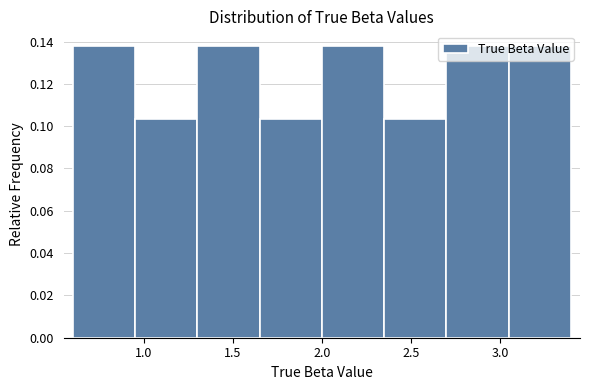

What is the height of the bar covering 3.05 to 3.40 on the x-axis? The values are not printed on the chart, so give them approximately, as read against the axis.

0.138